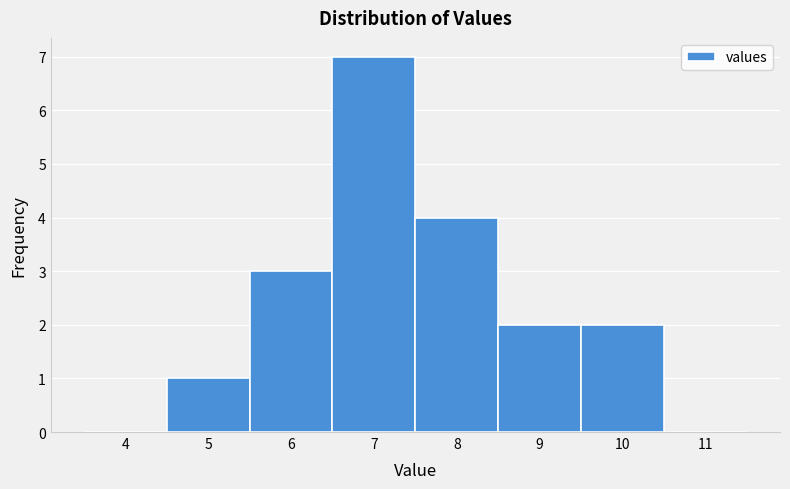

Over which range of the x-axis is the bar tallest?

6.5 to 7.5